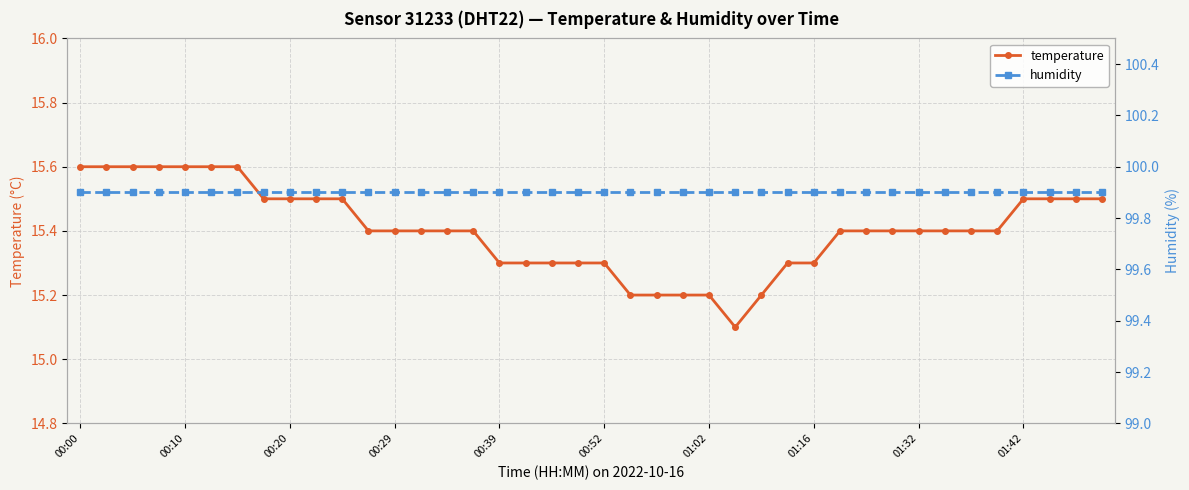

Reading left to right, transcribe all the data shown in this chart.

temperature: 15.6	15.6	15.6	15.6	15.6	15.6	15.6	15.5	15.5	15.5	15.5	15.4	15.4	15.4	15.4	15.4	15.3	15.3	15.3	15.3	15.3	15.2	15.2	15.2	15.2	15.1	15.2	15.3	15.3	15.4	15.4	15.4	15.4	15.4	15.4	15.4	15.5	15.5	15.5	15.5
humidity: 99.9	99.9	99.9	99.9	99.9	99.9	99.9	99.9	99.9	99.9	99.9	99.9	99.9	99.9	99.9	99.9	99.9	99.9	99.9	99.9	99.9	99.9	99.9	99.9	99.9	99.9	99.9	99.9	99.9	99.9	99.9	99.9	99.9	99.9	99.9	99.9	99.9	99.9	99.9	99.9